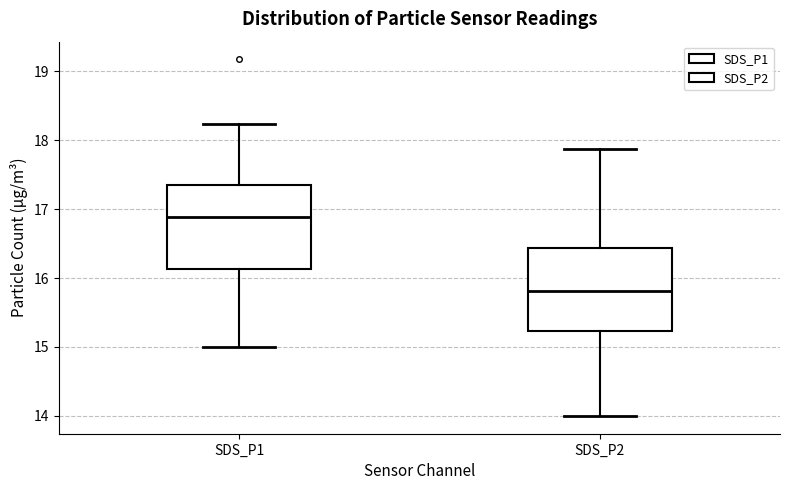

Where is the upper edge of the box for SDS_P2 on the y-axis? The values are not printed on the chart, so give them approximately, as read against the axis.

16.4